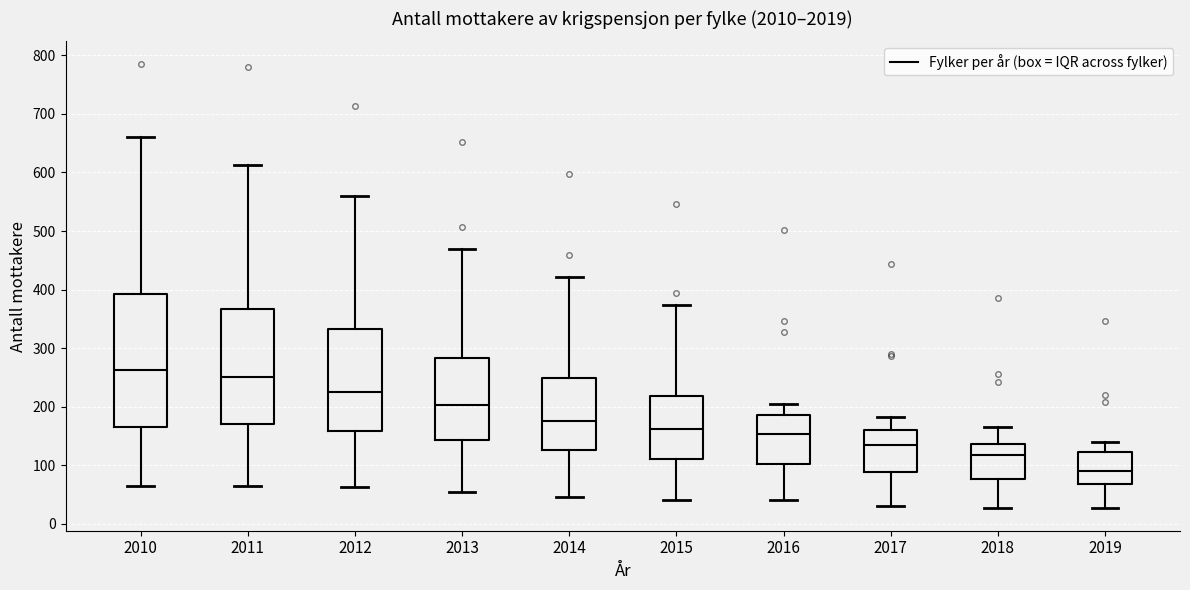

Reading left to right, read every box against the y-axis: the position of its median line, the range the box covers, and the ends of its whiskers. The values are not printed on the chart, so give them approximately, as read against the axis.

2010: median 260, box 160 to 390, whiskers 60 to 660
2011: median 250, box 170 to 370, whiskers 60 to 610
2012: median 230, box 160 to 330, whiskers 60 to 560
2013: median 200, box 140 to 280, whiskers 60 to 470
2014: median 180, box 130 to 250, whiskers 50 to 420
2015: median 160, box 110 to 220, whiskers 40 to 370
2016: median 150, box 100 to 190, whiskers 40 to 210
2017: median 140, box 90 to 160, whiskers 30 to 180
2018: median 120, box 80 to 140, whiskers 30 to 170
2019: median 90, box 70 to 120, whiskers 30 to 140